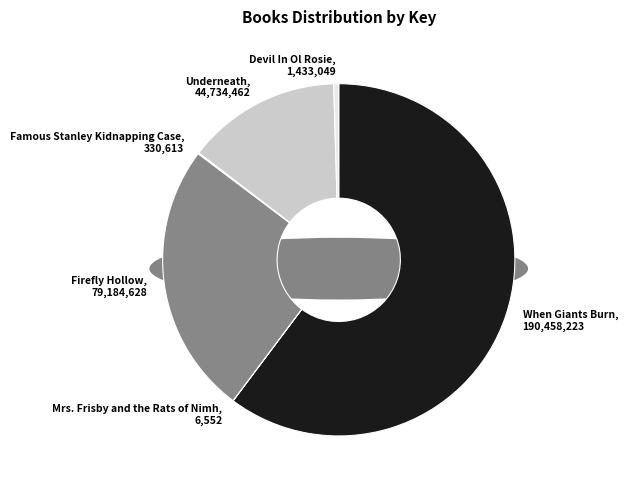

Which slice is the smallest?

Mrs. Frisby and the Rats of Nimh